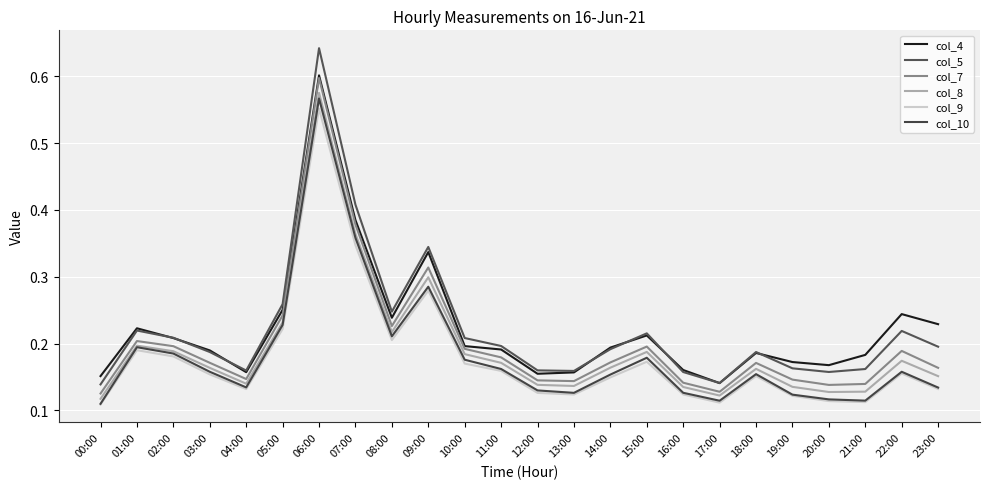

At which category is the sum across all series the highest?

06:00